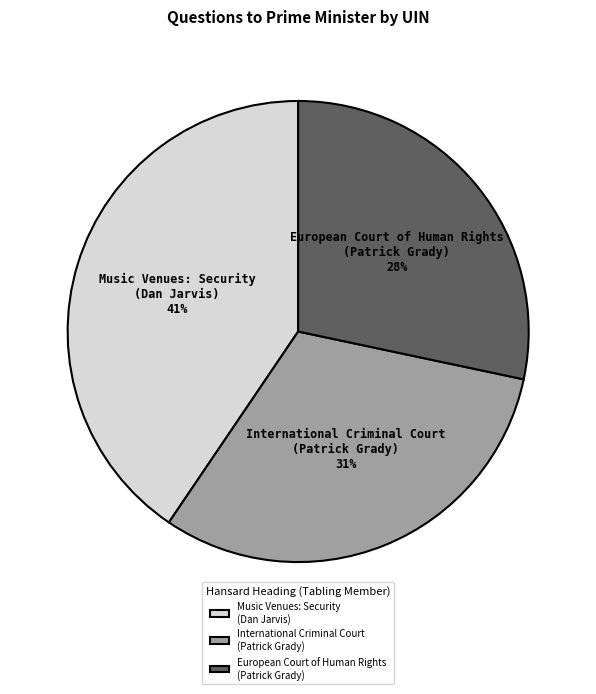

Combined, do International Criminal Court (Patrick Grady) and European Court of Human Rights (Patrick Grady) account for over 50%?

Yes